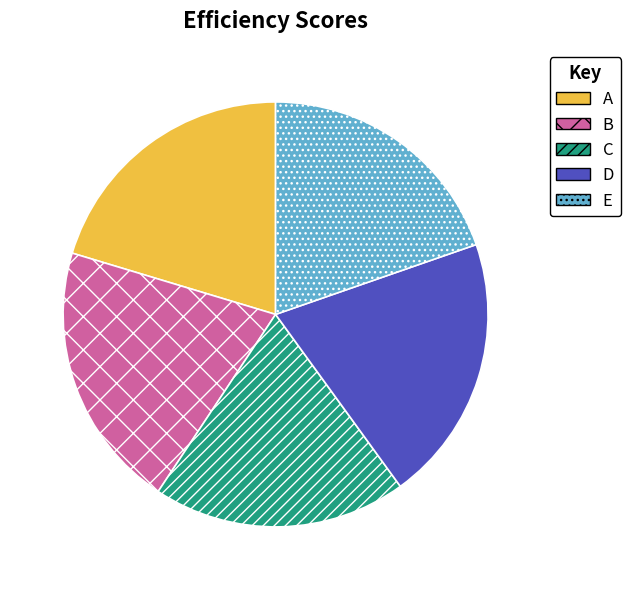

The A slice represents 34% of the pie. True or false?

False